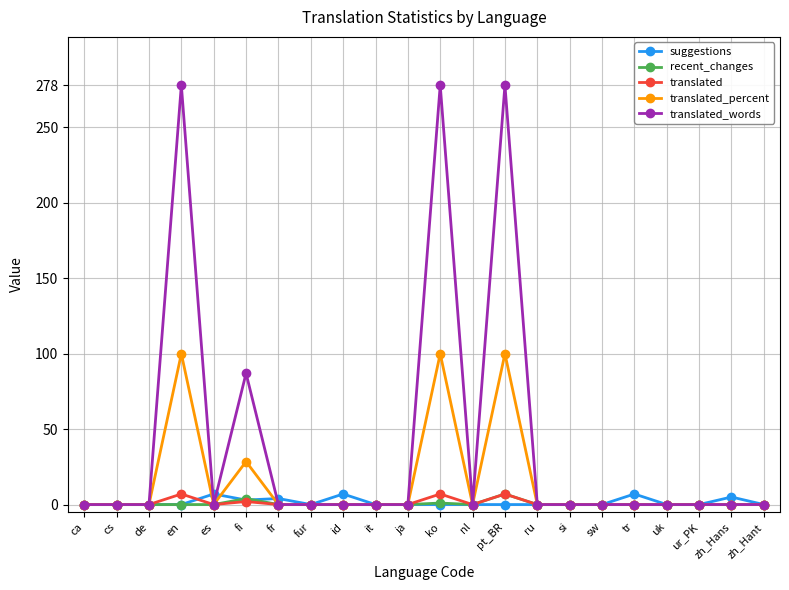

What is the sum of the suggestions values at tr and fi?

10.0